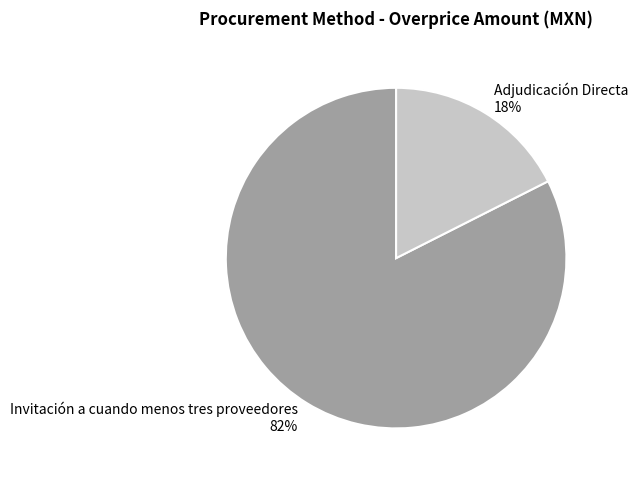

Is it true that Adjudicación Directa is 18% of the pie?

True